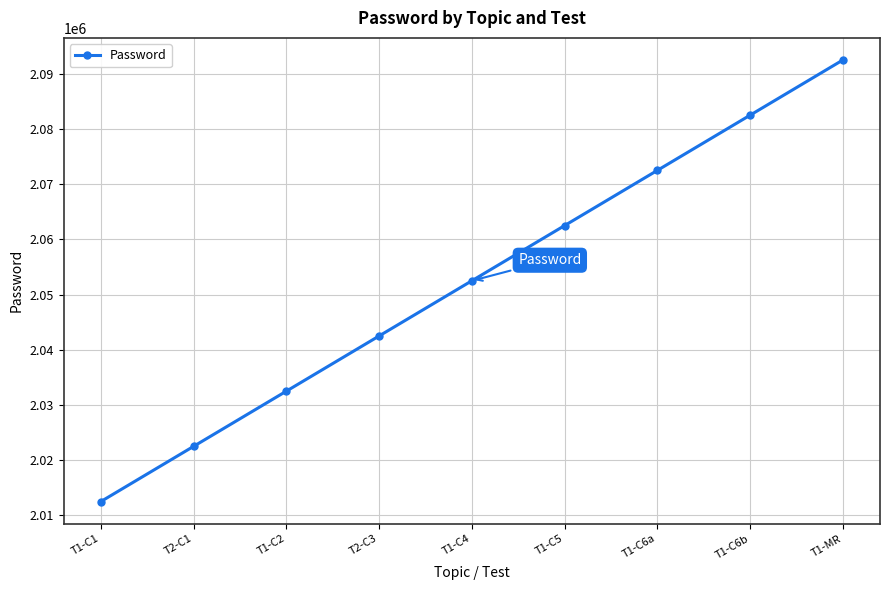

What is the maximum value shown in the chart?

2092503